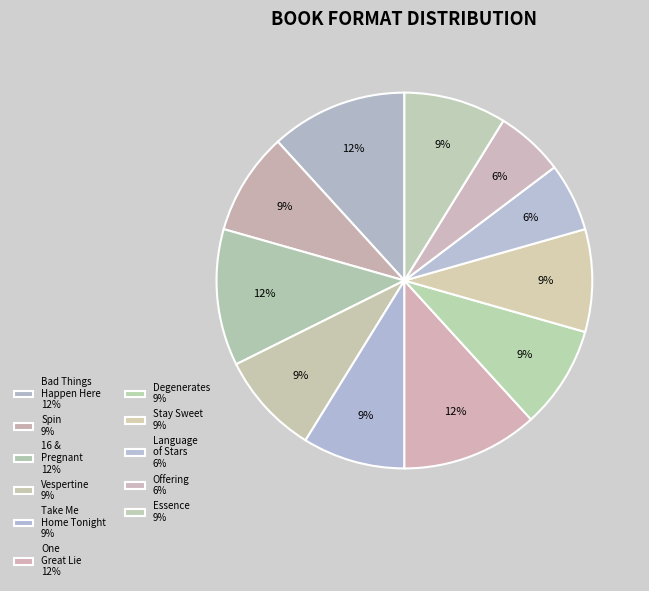

Does Essence represent more than half of the total?

No